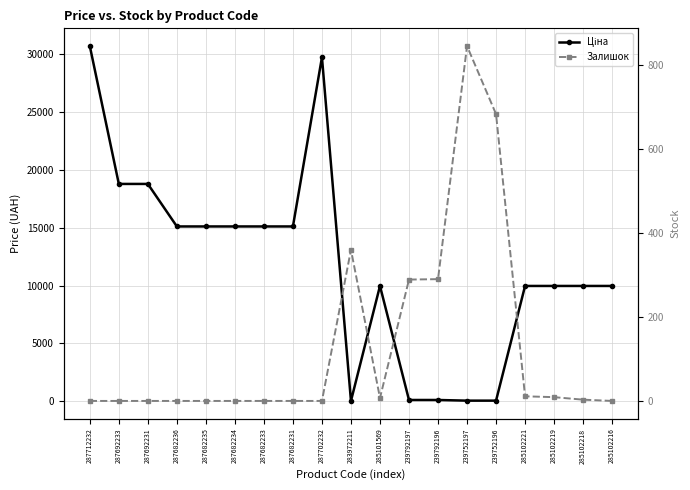

What is the difference between the highest and lowest values at 285102218?

9972.0